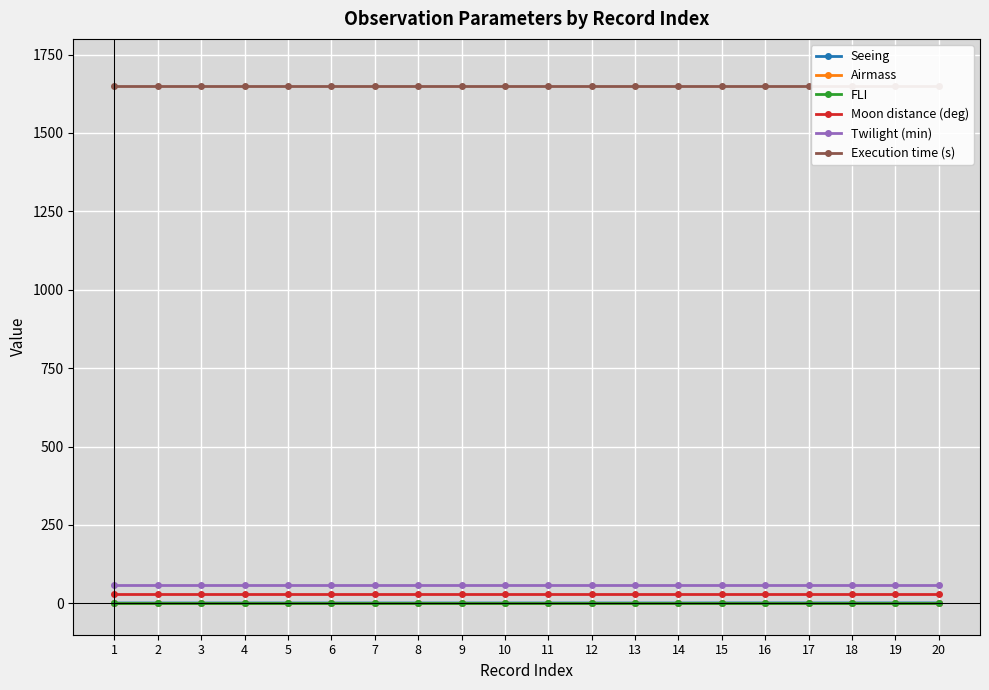

Which series changed the most between 16 and 18?

Seeing